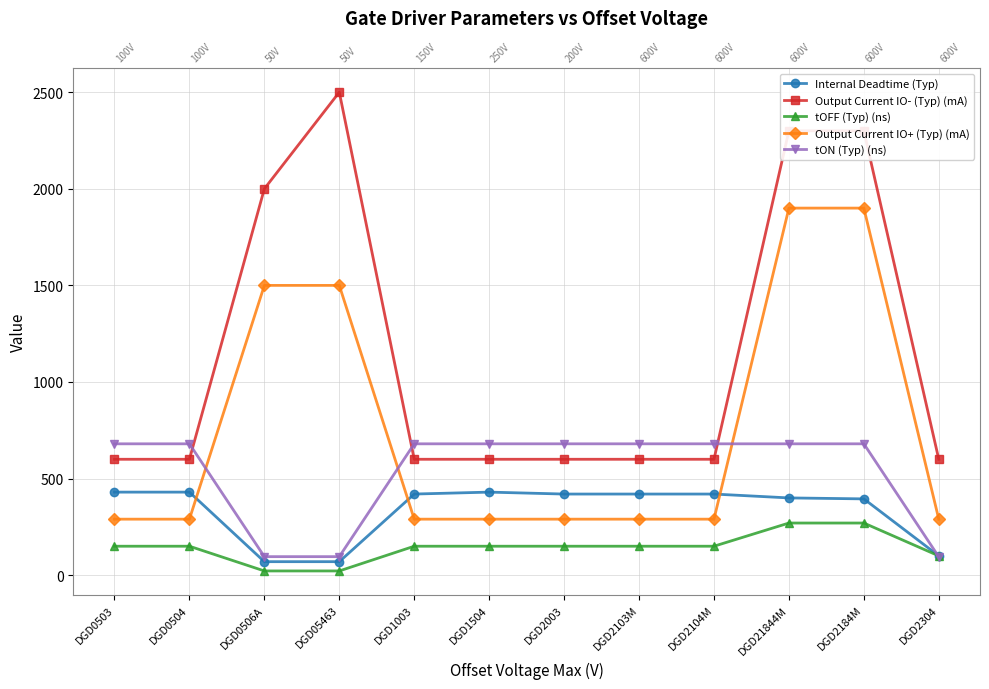

At how many categories does at least one series exceed 230?

12